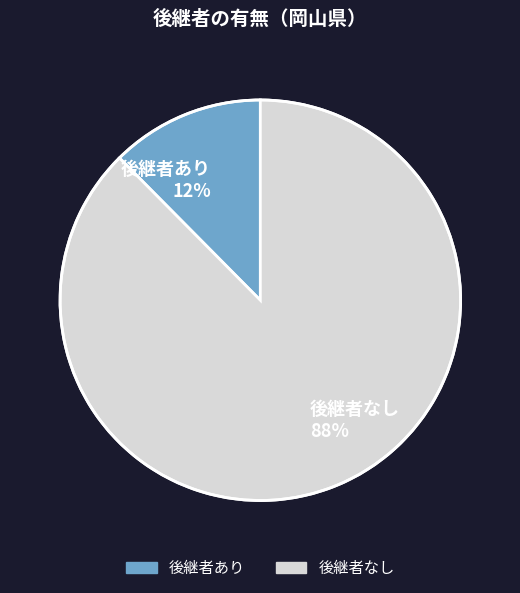

How many slices are in this pie chart?

2